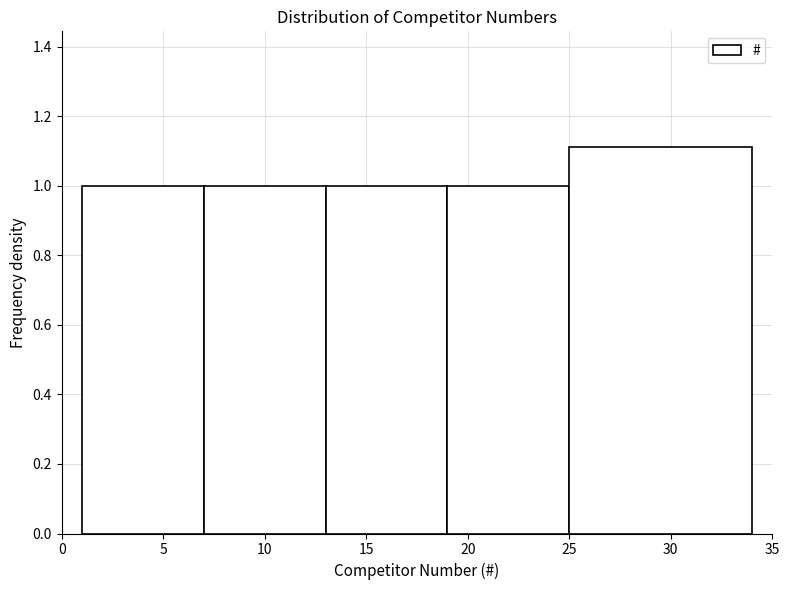

How tall is the bar that spans 7 to 13 on the x-axis? The values are not printed on the chart, so give them approximately, as read against the axis.

1.00